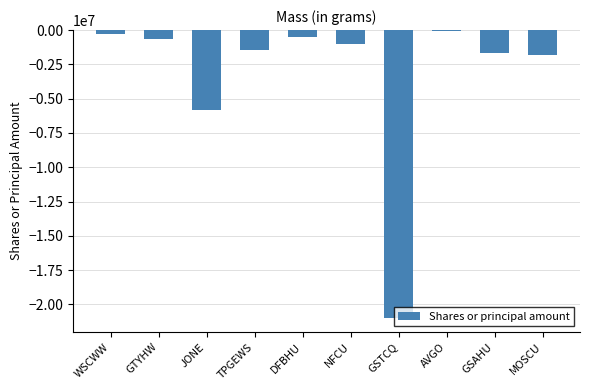

What is the difference between the maximum and minimum values?

20935154